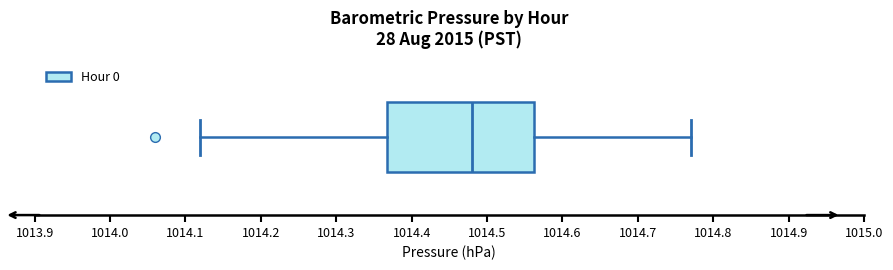

Transcribe this box plot: give where the median line is, the range the box spans, and where the two whiskers end, as read against the x-axis. The values are not printed on the chart, so give them approximately, as read against the axis.

median 1014.48, box 1014.37 to 1014.56, whiskers 1014.12 to 1014.77